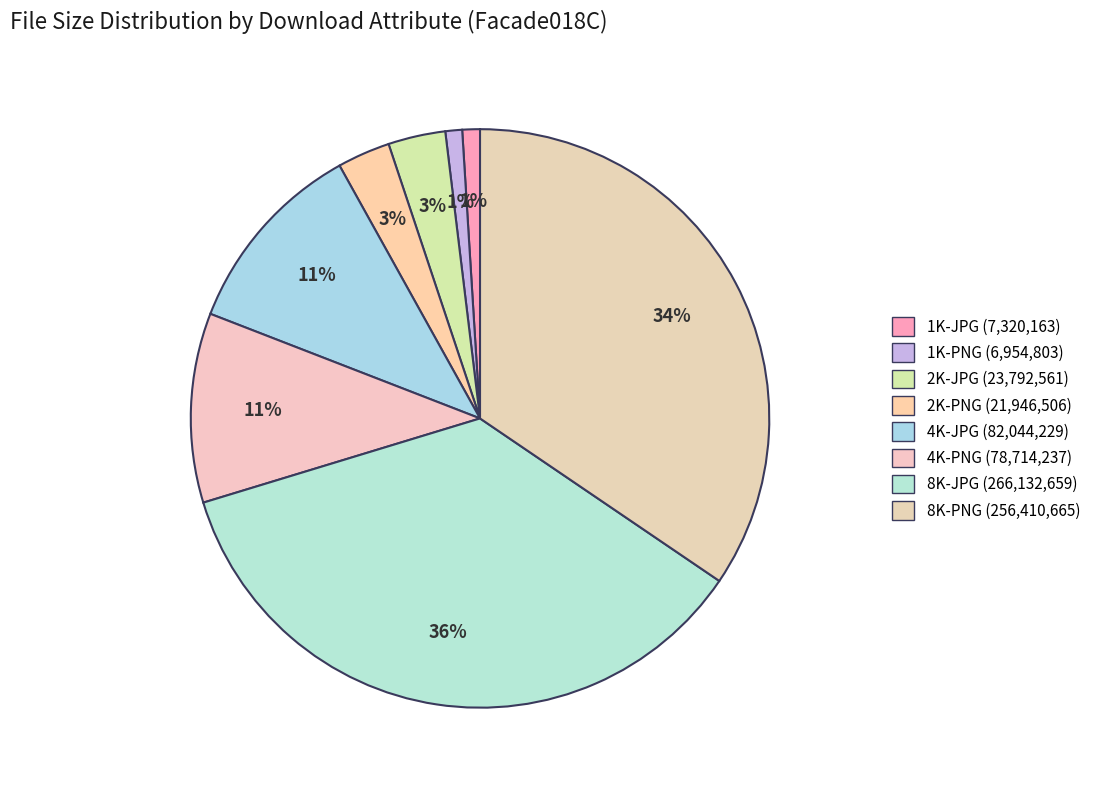

How many slices are in this pie chart?

8